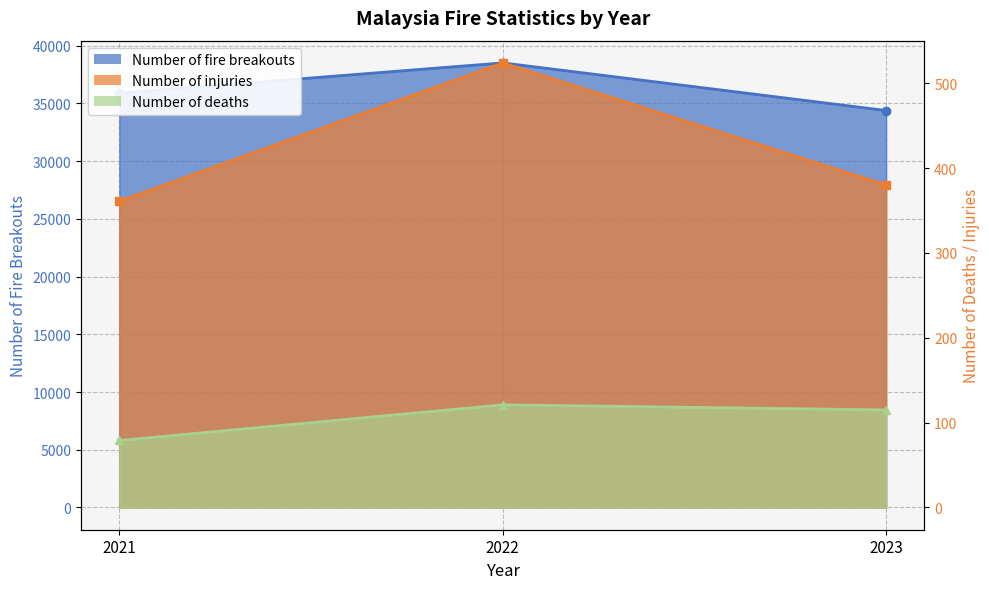

Rank the categories by Number of injuries value from lowest to highest.

2021, 2023, 2022